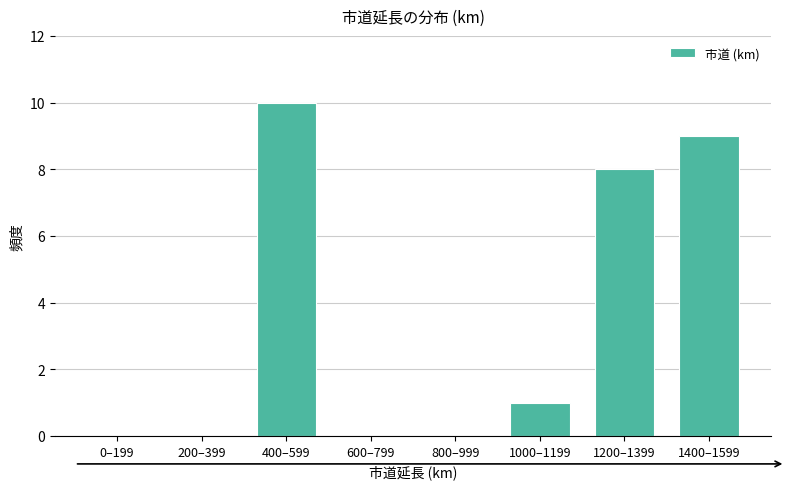

Reading right to left, list all the values displayed in this chart.

1400–1599=9	1200–1399=8	1000–1199=1	800–999=0	600–799=0	400–599=10	200–399=0	0–199=0